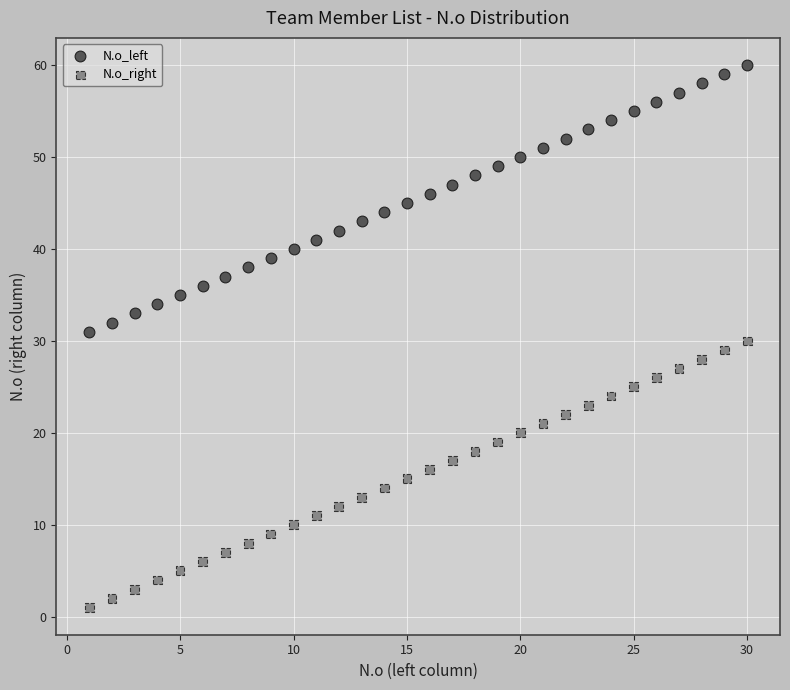

Which series contains the highest Y value?

N.o_left